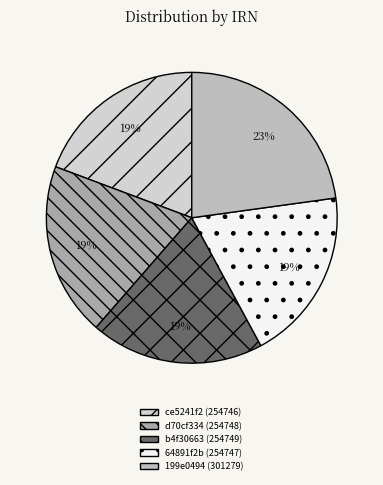

What is the total percentage of 64891f2b (254747) and d70cf334 (254748)?

38.6%